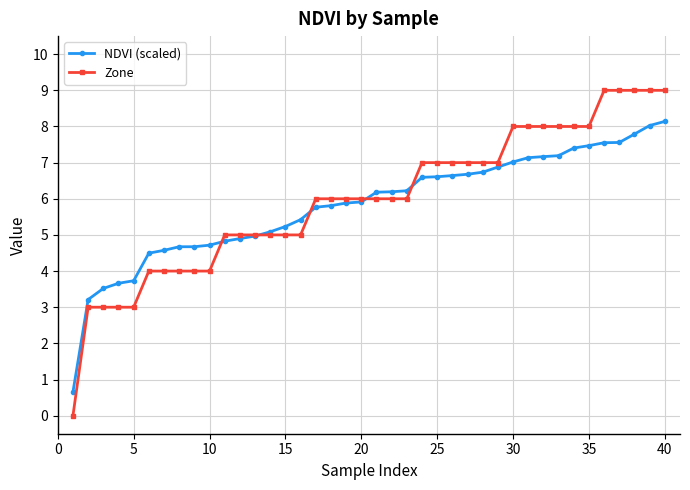

How many values in Zone are above zero?

39